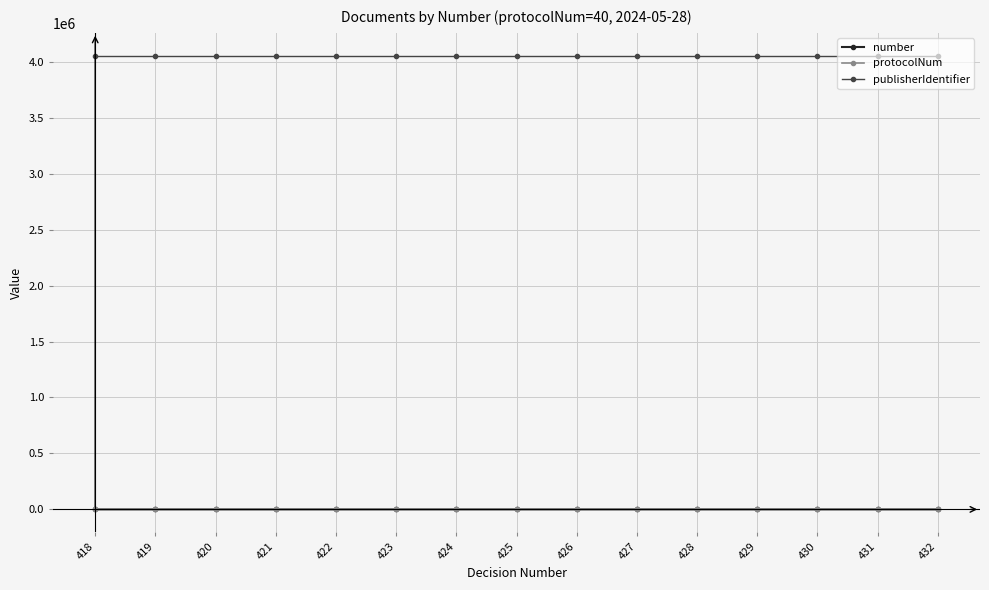

What is the greatest value displayed?

4055009